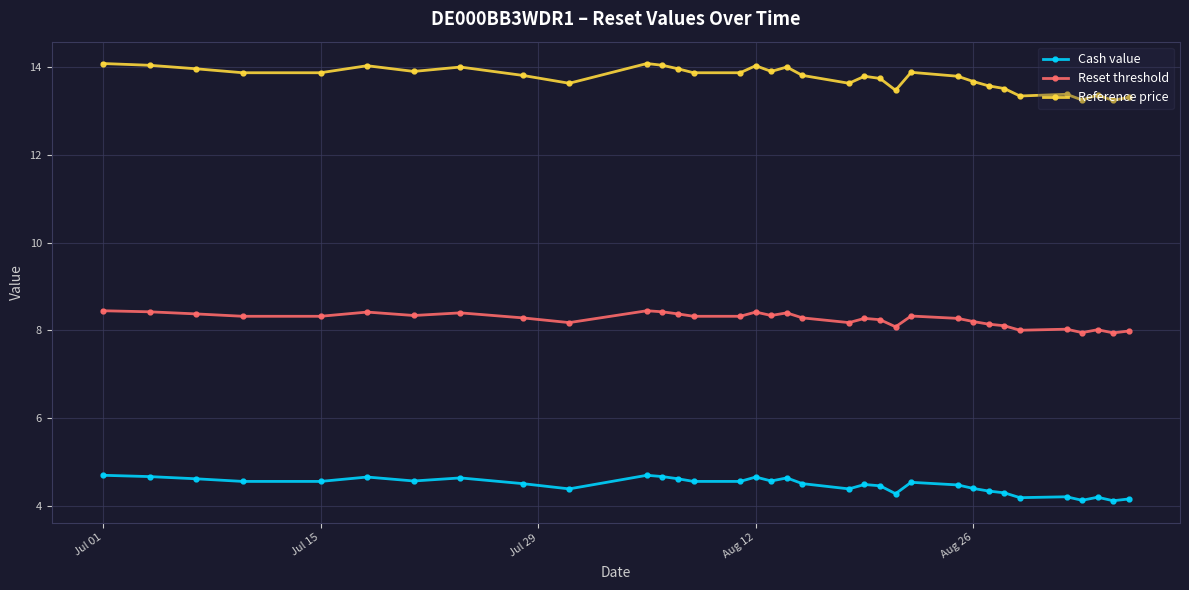

What are all the series names shown in the legend?

Cash value, Reset threshold, Reference price